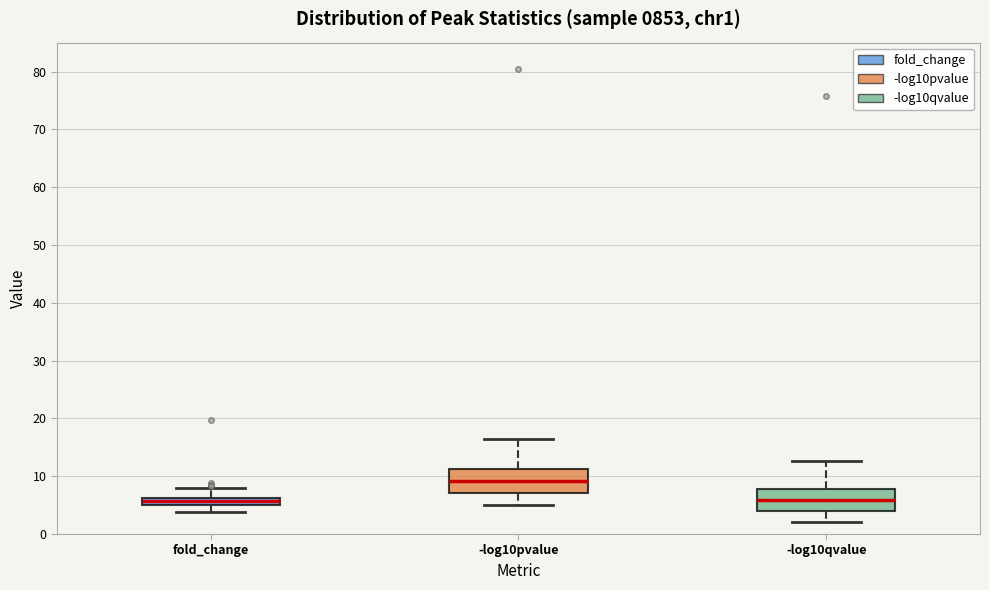

Which box's median line is the highest?

-log10pvalue